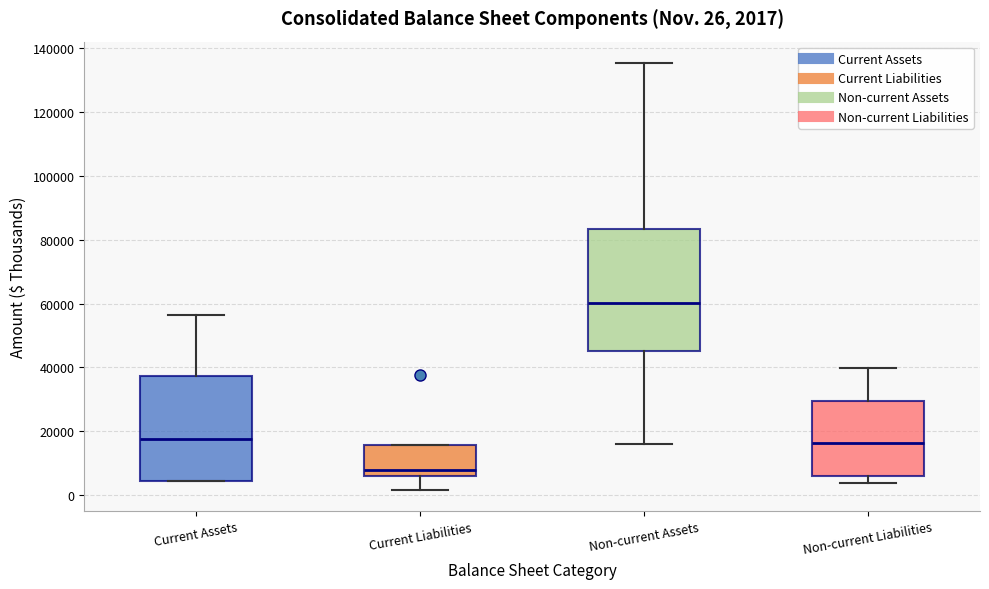

Which box's median line is the lowest?

Current Liabilities